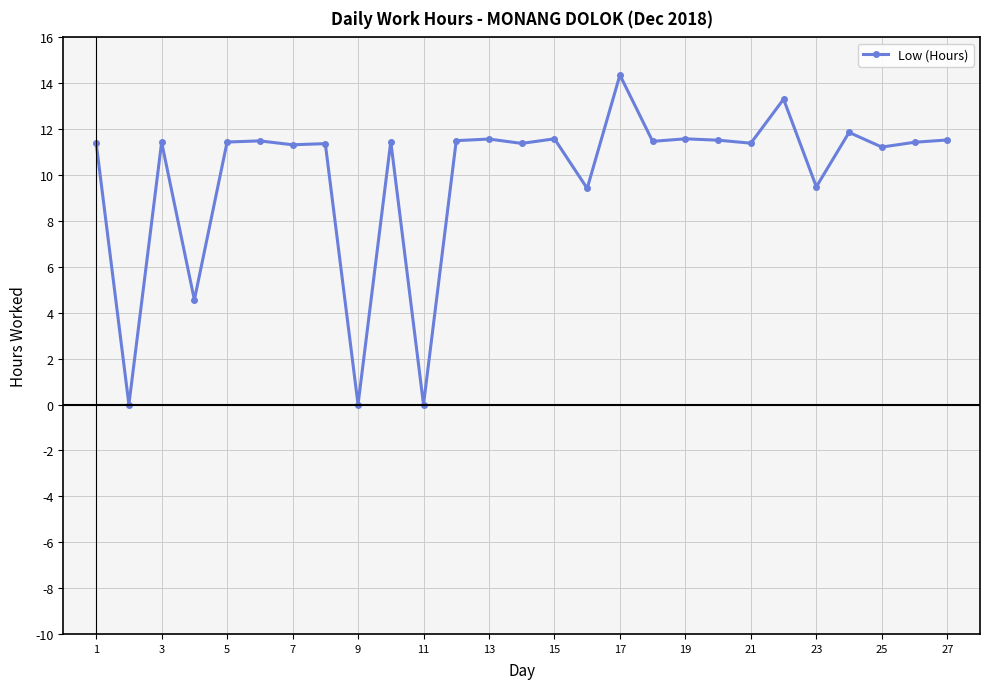

What is the greatest value displayed?

14.4